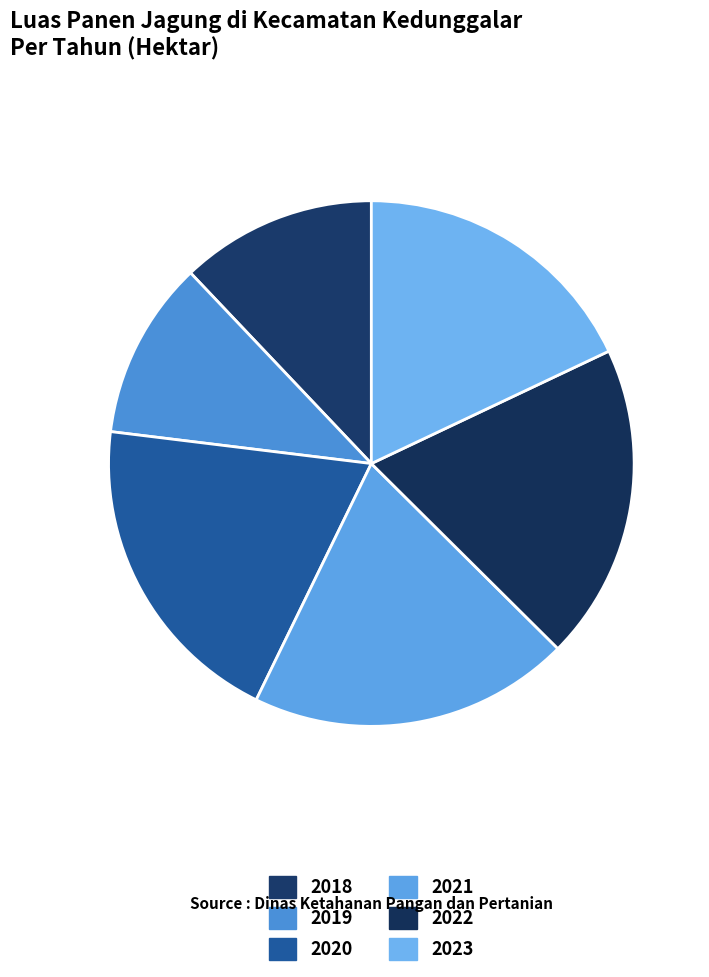

Rank the categories by value from lowest to highest.

2019, 2018, 2023, 2022, 2020, 2021